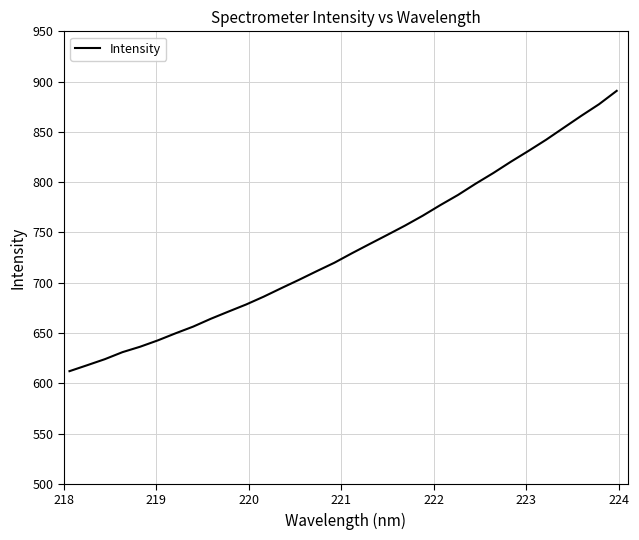

What is the minimum value shown in the chart?

612.0